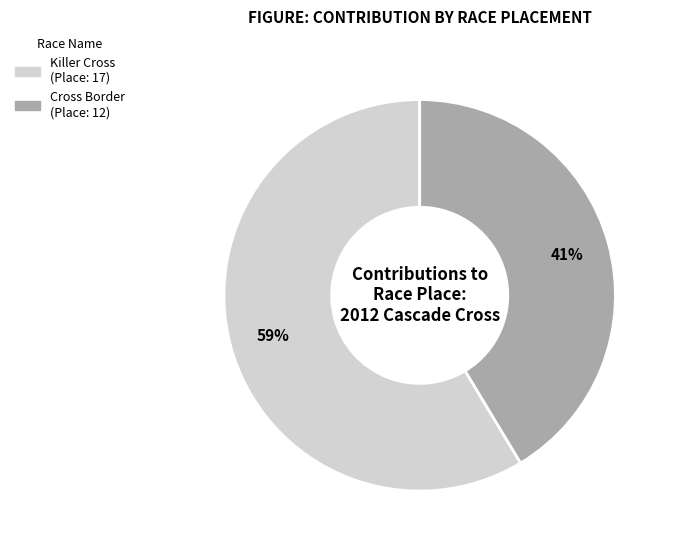

To the nearest percent, what is the average slice percentage?

50%